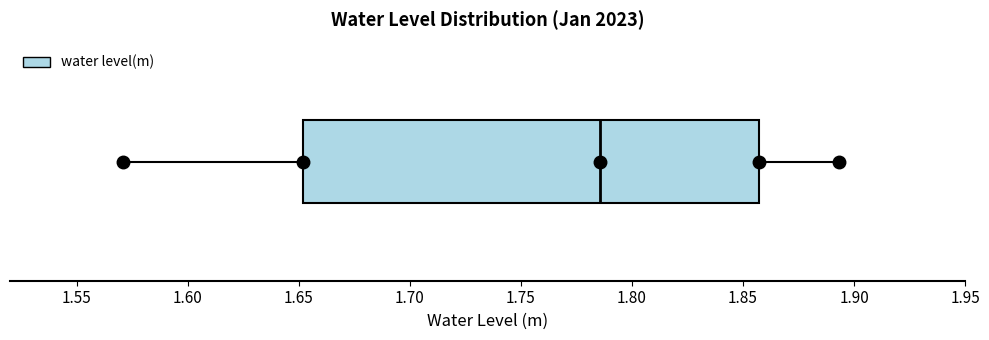

Read this box plot against the x-axis: the position of the median line, the range covered by the box, and the ends of both whiskers. The values are not printed on the chart, so give them approximately, as read against the axis.

median 1.785, box 1.650 to 1.855, whiskers 1.570 to 1.895